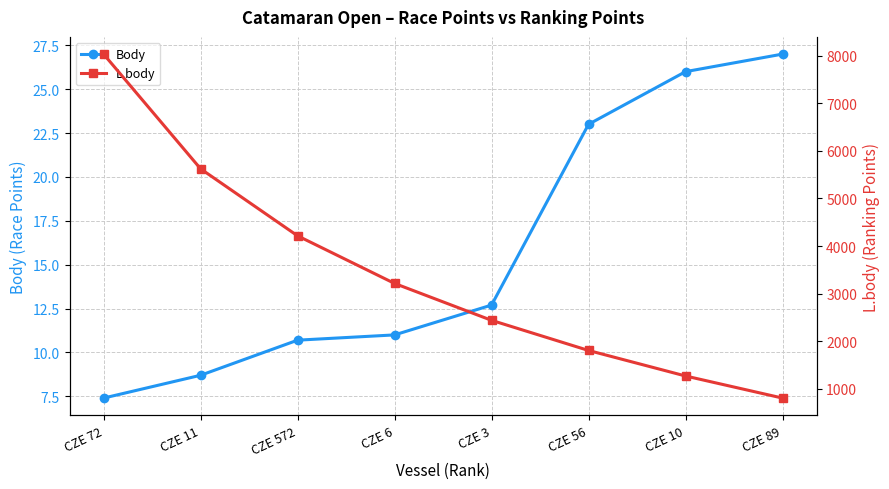

At how many categories does at least one series exceed 1498?

6